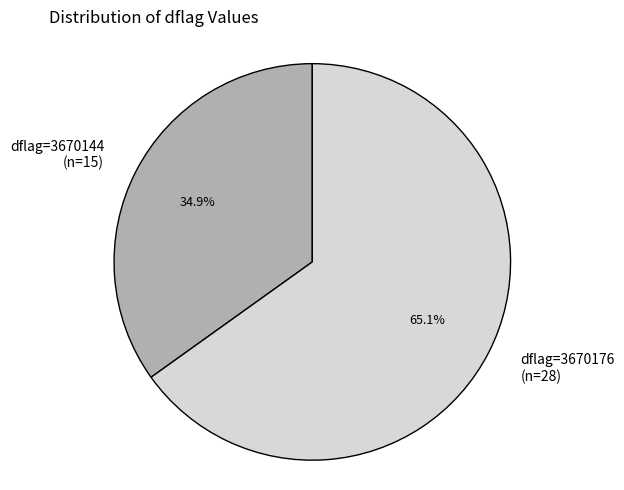

What is the largest slice in the pie chart?

dflag=3670176 (n=28)